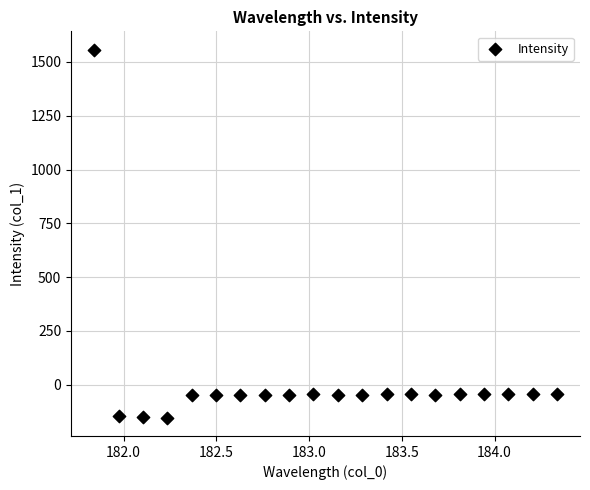

What is the range of X values (max minus min)?

2.5